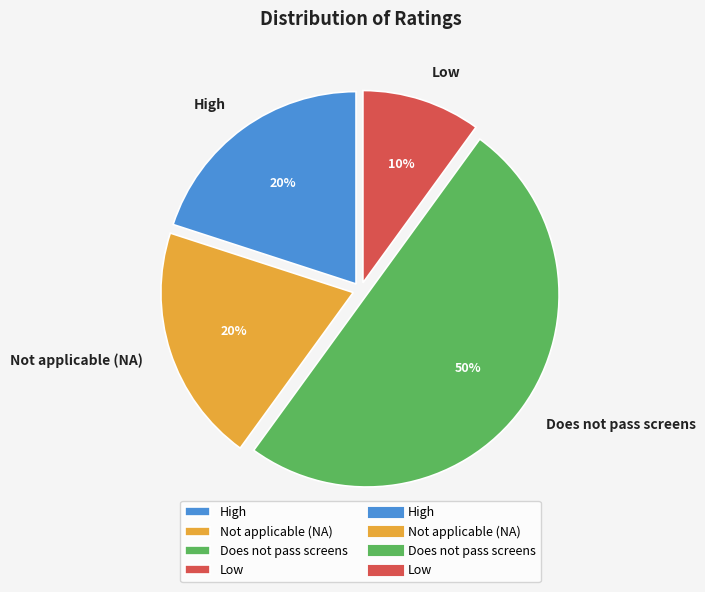

To the nearest percent, what is the difference between the Does not pass screens and High slice percentages?

30%